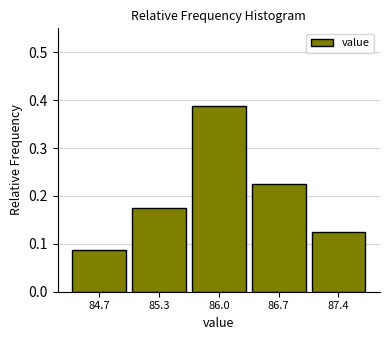

Between 85.3 and 84.7, which is larger?

85.3